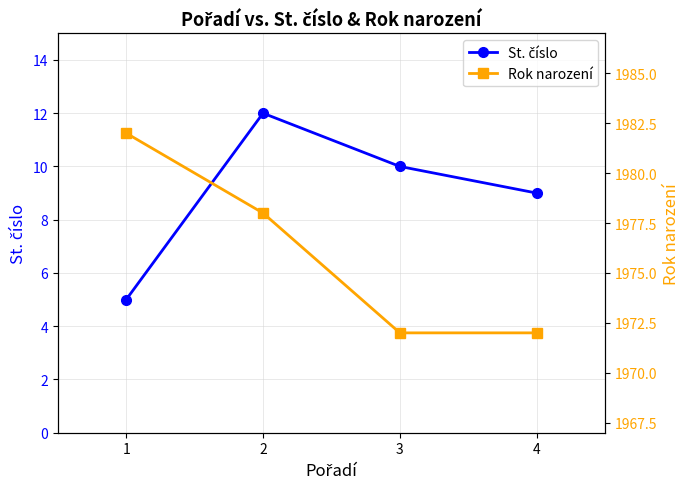

What is the maximum value for Rok narození?

1982